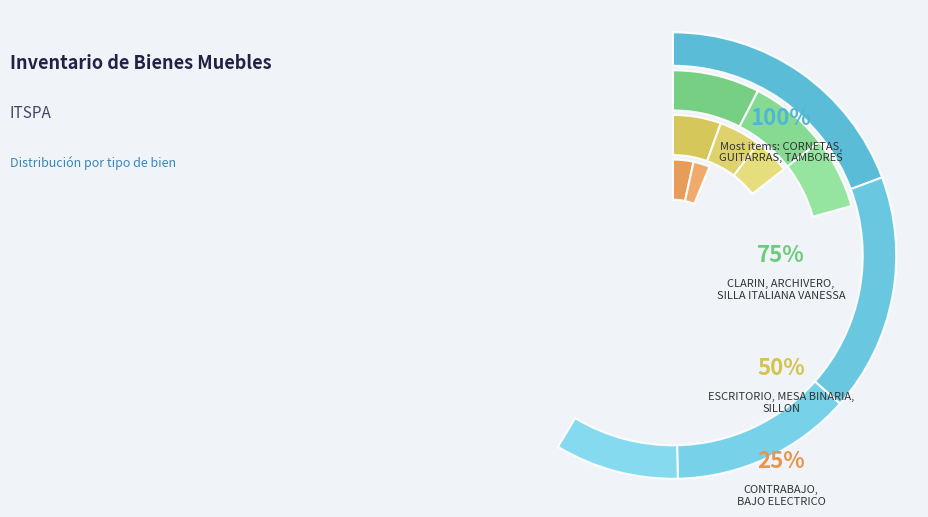

What is the change in value from ARCHIVERO to ESCRITORIO?

-2